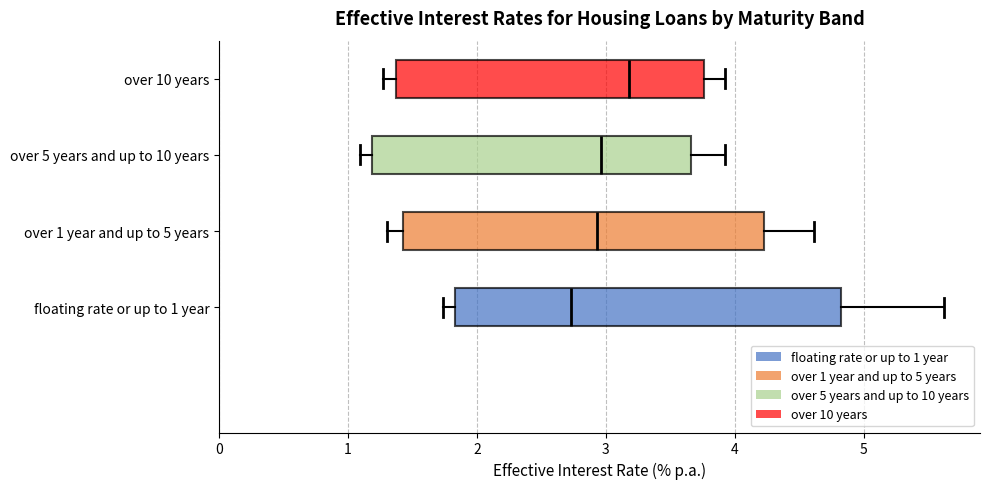

Reading bottom to top, read every box against the x-axis: the position of its median line, the range the box covers, and the ends of its whiskers. The values are not printed on the chart, so give them approximately, as read against the axis.

floating rate or up to 1 year: median 2.7, box 1.8 to 4.8, whiskers 1.7 to 5.6
over 1 year and up to 5 years: median 2.9, box 1.4 to 4.2, whiskers 1.3 to 4.6
over 5 years and up to 10 years: median 3.0, box 1.2 to 3.7, whiskers 1.1 to 3.9
over 10 years: median 3.2, box 1.4 to 3.8, whiskers 1.3 to 3.9